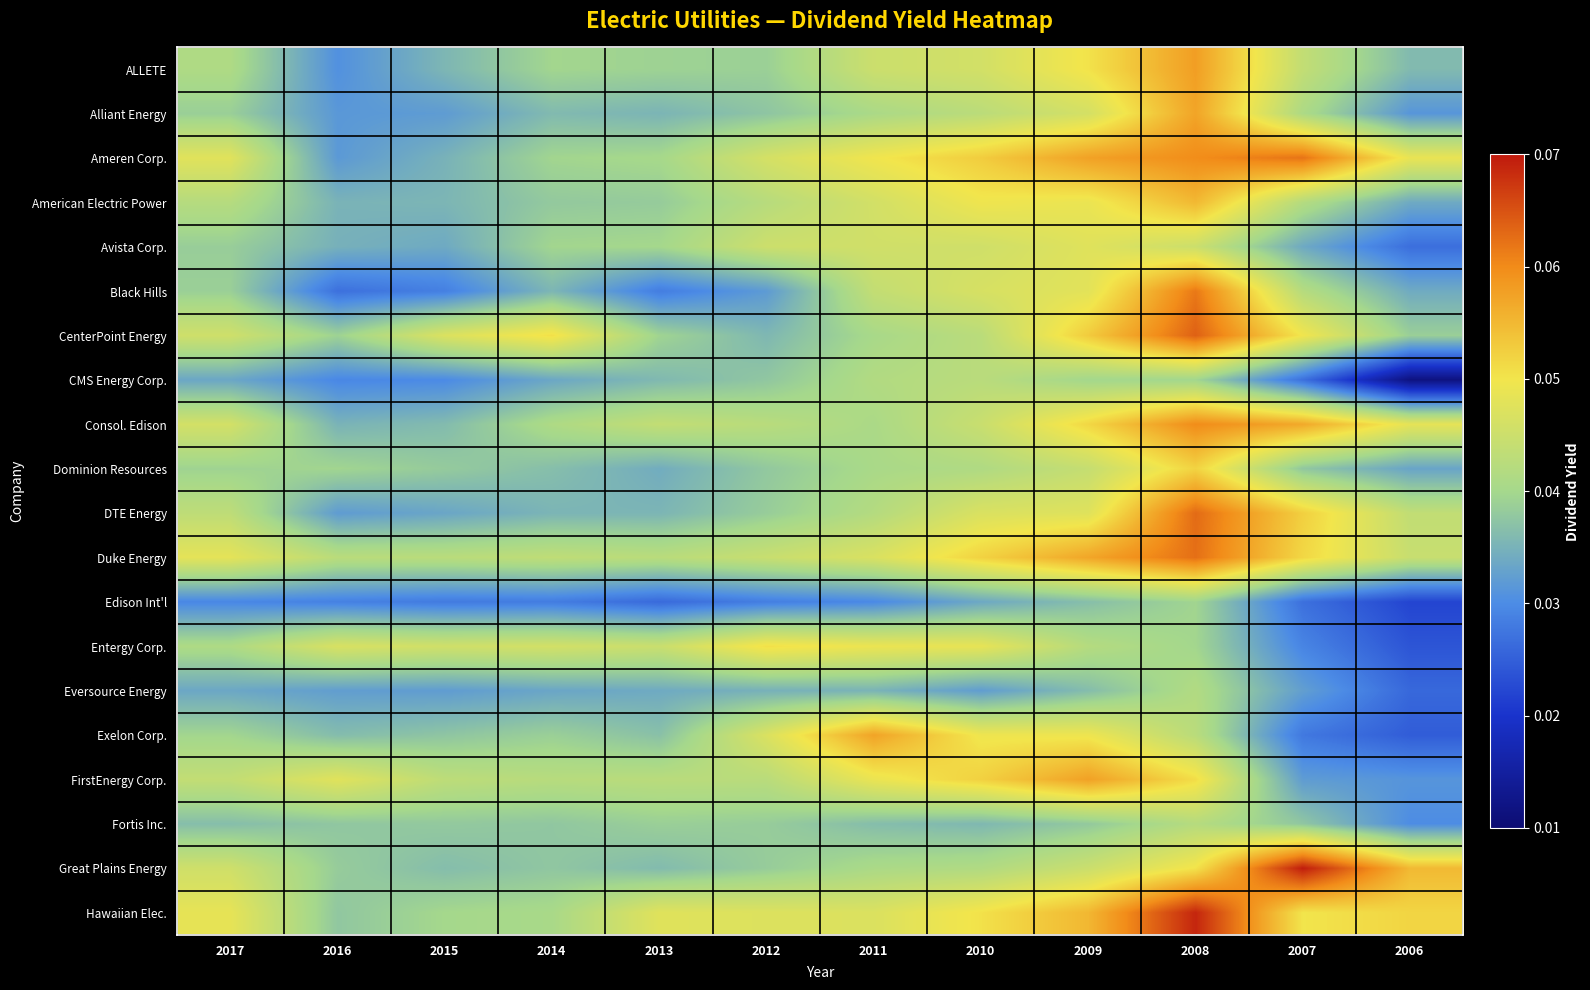

Reading left to right, list all the values displayed in this chart.

ALLETE: 2017=0.0	2016=0.0	2015=0.0	2014=0.0	2013=0.0	2012=0.0	2011=0.0	2010=0.0	2009=0.1	2008=0.1	2007=0.0	2006=0.0
Alliant Energy: 2017=0.0	2016=0.0	2015=0.0	2014=0.0	2013=0.0	2012=0.0	2011=0.0	2010=0.0	2009=0.0	2008=0.1	2007=0.0	2006=0.0
Ameren Corp.: 2017=0.0	2016=0.0	2015=0.0	2014=0.0	2013=0.0	2012=0.0	2011=0.0	2010=0.1	2009=0.1	2008=0.1	2007=0.1	2006=0.0
American Electric Power: 2017=0.0	2016=0.0	2015=0.0	2014=0.0	2013=0.0	2012=0.0	2011=0.0	2010=0.0	2009=0.0	2008=0.1	2007=0.0	2006=0.0
Avista Corp.: 2017=0.0	2016=0.0	2015=0.0	2014=0.0	2013=0.0	2012=0.0	2011=0.0	2010=0.0	2009=0.0	2008=0.0	2007=0.0	2006=0.0
Black Hills: 2017=0.0	2016=0.0	2015=0.0	2014=0.0	2013=0.0	2012=0.0	2011=0.0	2010=0.0	2009=0.0	2008=0.1	2007=0.0	2006=0.0
CenterPoint Energy: 2017=0.0	2016=0.0	2015=0.0	2014=0.1	2013=0.0	2012=0.0	2011=0.0	2010=0.0	2009=0.1	2008=0.1	2007=0.0	2006=0.0
CMS Energy Corp.: 2017=0.0	2016=0.0	2015=0.0	2014=0.0	2013=0.0	2012=0.0	2011=0.0	2010=0.0	2009=0.0	2008=0.0	2007=0.0	2006=0.0
Consol. Edison: 2017=0.0	2016=0.0	2015=0.0	2014=0.0	2013=0.0	2012=0.0	2011=0.0	2010=0.0	2009=0.1	2008=0.1	2007=0.1	2006=0.0
Dominion Resources: 2017=0.0	2016=0.0	2015=0.0	2014=0.0	2013=0.0	2012=0.0	2011=0.0	2010=0.0	2009=0.0	2008=0.1	2007=0.0	2006=0.0
DTE Energy: 2017=0.0	2016=0.0	2015=0.0	2014=0.0	2013=0.0	2012=0.0	2011=0.0	2010=0.0	2009=0.0	2008=0.1	2007=0.1	2006=0.0
Duke Energy: 2017=0.0	2016=0.0	2015=0.0	2014=0.0	2013=0.0	2012=0.0	2011=0.0	2010=0.1	2009=0.1	2008=0.1	2007=0.1	2006=0.0
Edison Int'l: 2017=0.0	2016=0.0	2015=0.0	2014=0.0	2013=0.0	2012=0.0	2011=0.0	2010=0.0	2009=0.0	2008=0.0	2007=0.0	2006=0.0
Entergy Corp.: 2017=0.0	2016=0.0	2015=0.0	2014=0.0	2013=0.0	2012=0.1	2011=0.0	2010=0.0	2009=0.0	2008=0.0	2007=0.0	2006=0.0
Eversource Energy: 2017=0.0	2016=0.0	2015=0.0	2014=0.0	2013=0.0	2012=0.0	2011=0.0	2010=0.0	2009=0.0	2008=0.0	2007=0.0	2006=0.0
Exelon Corp.: 2017=0.0	2016=0.0	2015=0.0	2014=0.0	2013=0.0	2012=0.0	2011=0.1	2010=0.0	2009=0.0	2008=0.0	2007=0.0	2006=0.0
FirstEnergy Corp.: 2017=0.0	2016=0.0	2015=0.0	2014=0.0	2013=0.0	2012=0.0	2011=0.0	2010=0.1	2009=0.1	2008=0.1	2007=0.0	2006=0.0
Fortis Inc.: 2017=0.0	2016=0.0	2015=0.0	2014=0.0	2013=0.0	2012=0.0	2011=0.0	2010=0.0	2009=0.0	2008=0.0	2007=0.0	2006=0.0
Great Plains Energy: 2017=0.0	2016=0.0	2015=0.0	2014=0.0	2013=0.0	2012=0.0	2011=0.0	2010=0.0	2009=0.0	2008=0.1	2007=0.1	2006=0.1
Hawaiian Elec.: 2017=0.0	2016=0.0	2015=0.0	2014=0.0	2013=0.0	2012=0.0	2011=0.0	2010=0.1	2009=0.1	2008=0.1	2007=0.1	2006=0.1